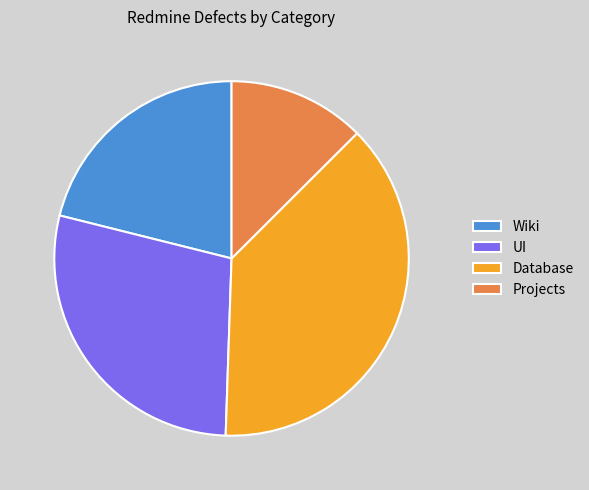

Is there a majority slice in this chart?

No